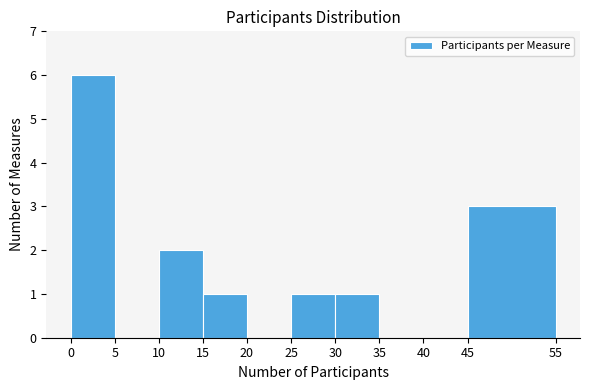

Reading left to right, transcribe this chart: for each bar, give the range it covers on the x-axis and its height. The values are not printed on the chart, so give them approximately, as read against the axis.

0 to 5: 6
5 to 10: 0
10 to 15: 2
15 to 20: 1
20 to 25: 0
25 to 30: 1
30 to 35: 1
35 to 40: 0
40 to 45: 0
45 to 55: 3